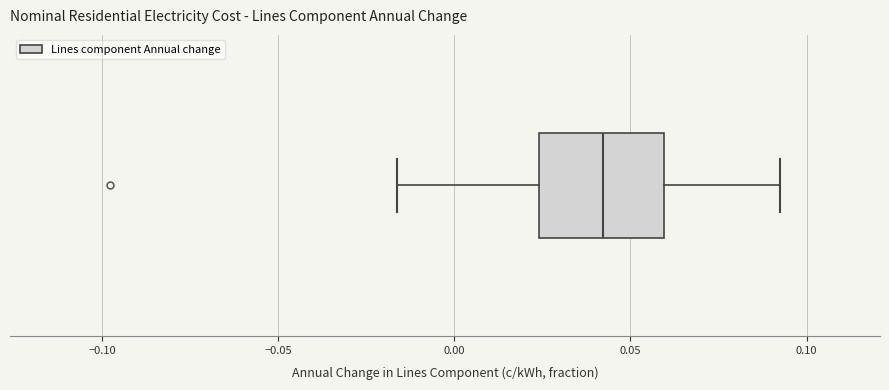

Transcribe this box plot: give where the median line is, the range the box spans, and where the two whiskers end, as read against the x-axis. The values are not printed on the chart, so give them approximately, as read against the axis.

median 0.040, box 0.025 to 0.060, whiskers -0.015 to 0.090